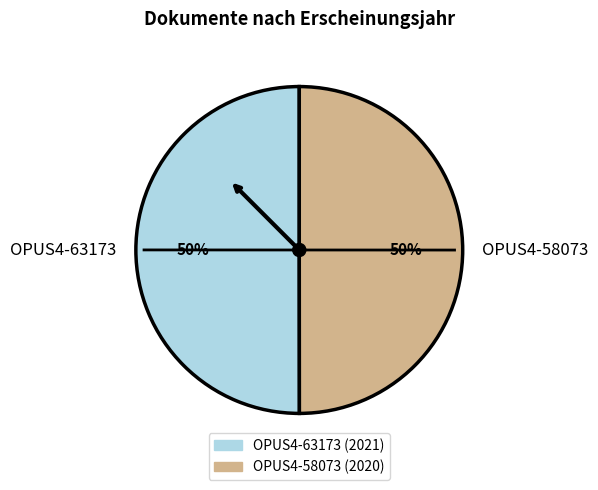

Combined, do OPUS4-58073 and OPUS4-63173 account for over 50%?

Yes